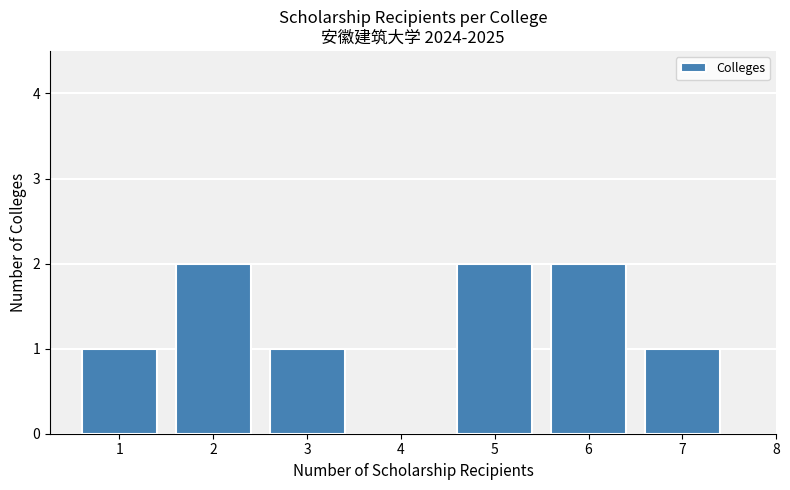

Reading right to left, what are all the values shown in this chart?

1	2	2	1	2	1